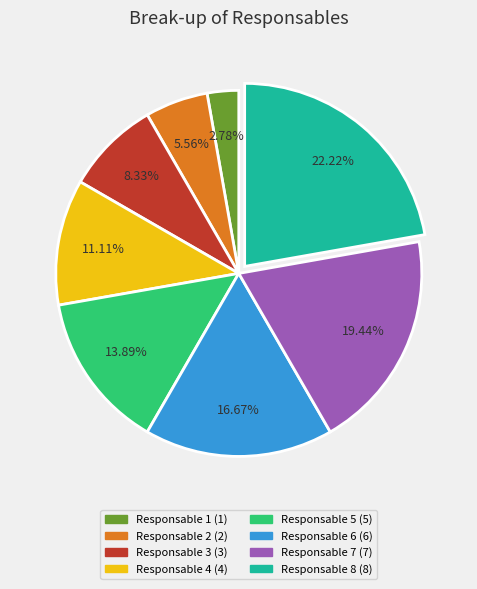

What percentage is the Responsable 3 slice, to the nearest percent?

8%